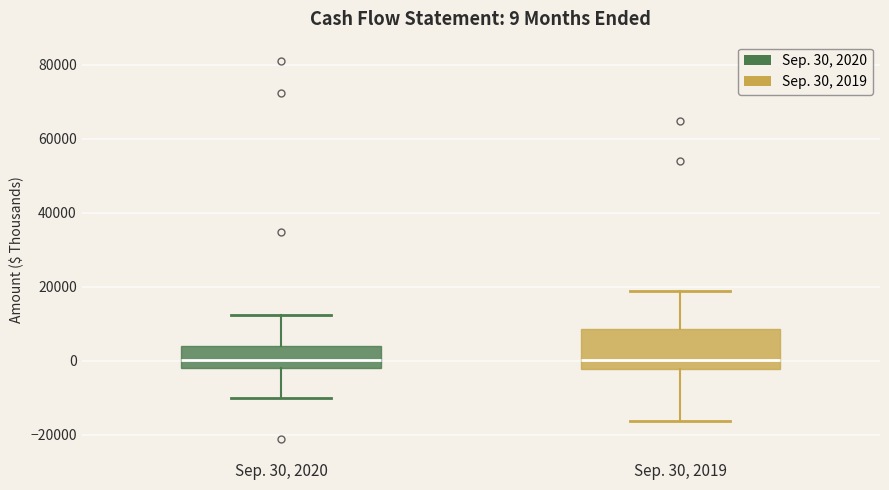

Comparing the boxes themselves (not the whiskers), which one is the tallest?

Sep. 30, 2019